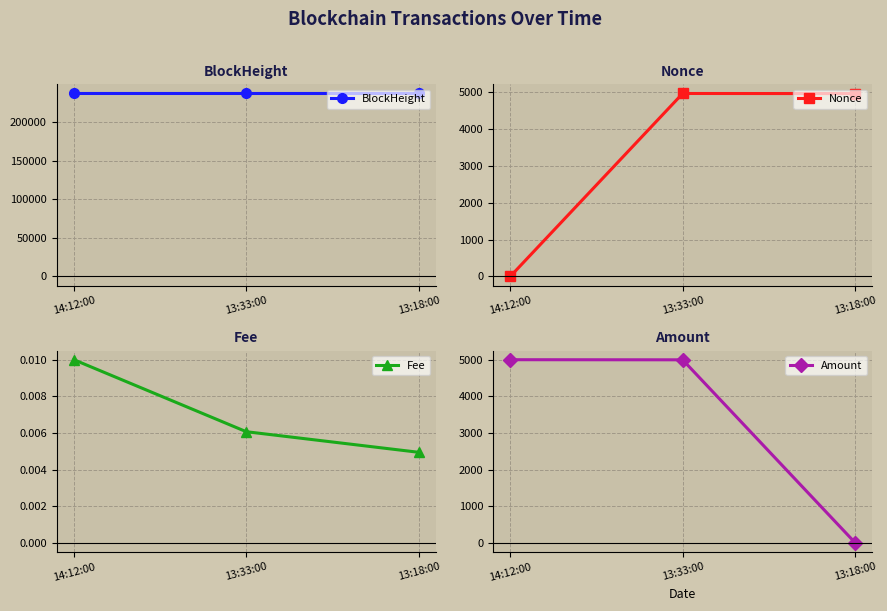

What is the label of the 1st point from the left?

14:12:00